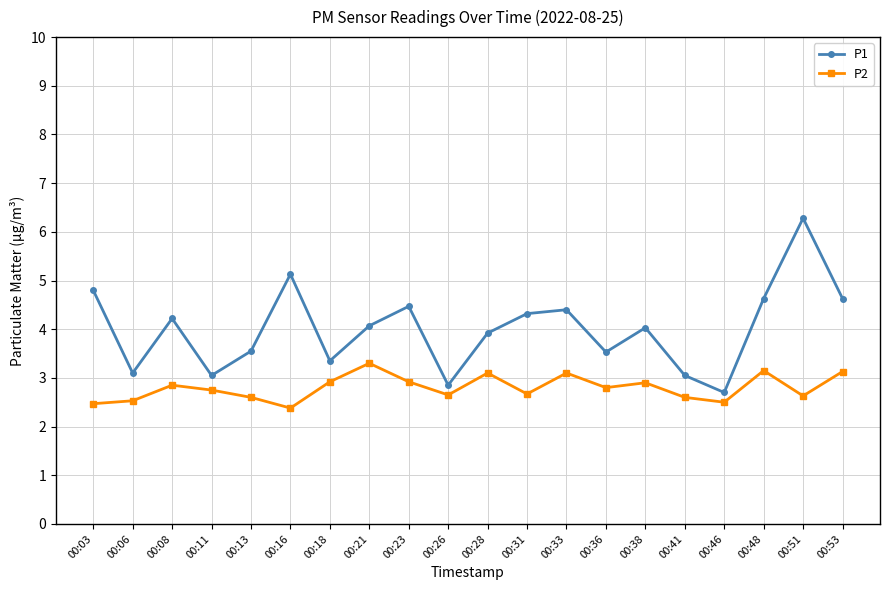

Count the number of categories in the chart.

20